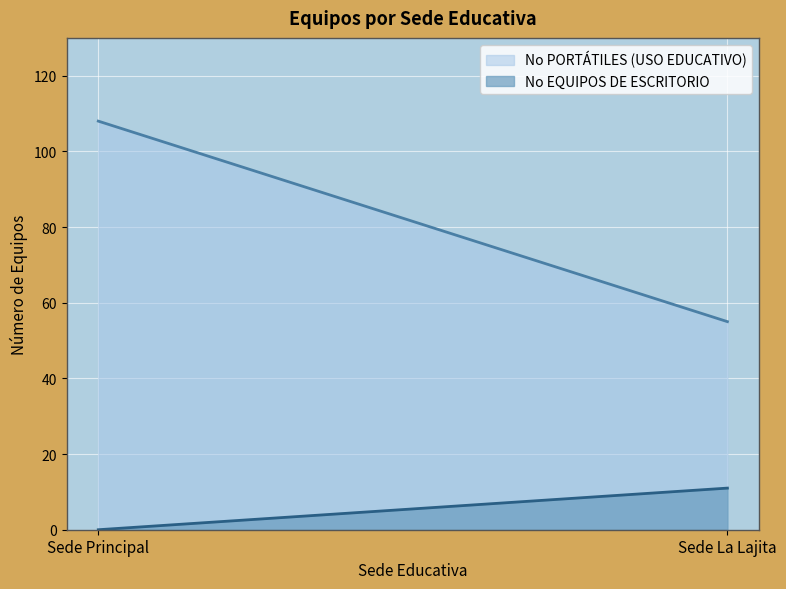

Which category has the highest value across all series?

Sede Principal